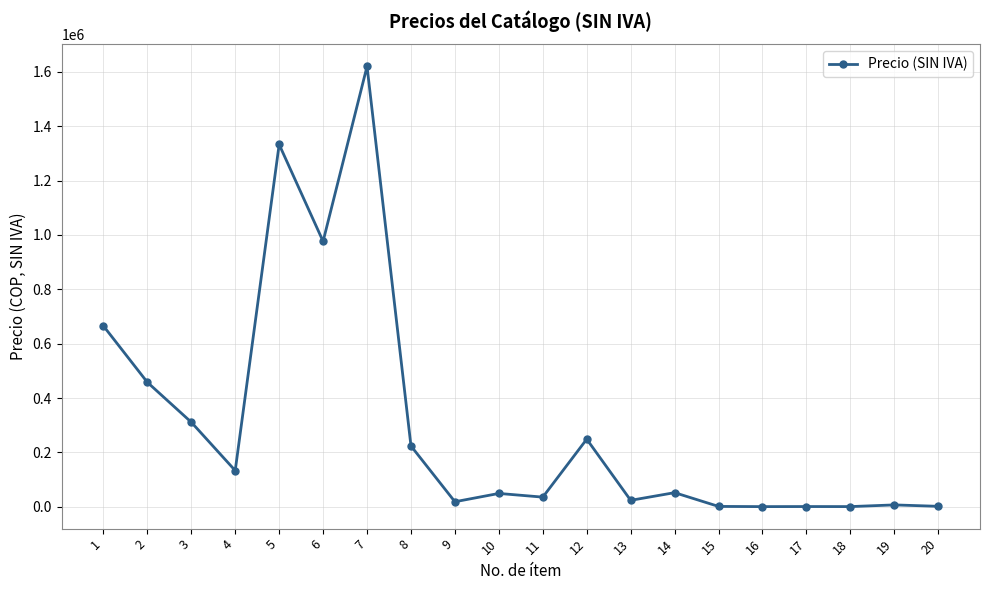

At which category does the data reach its first local valley?

4